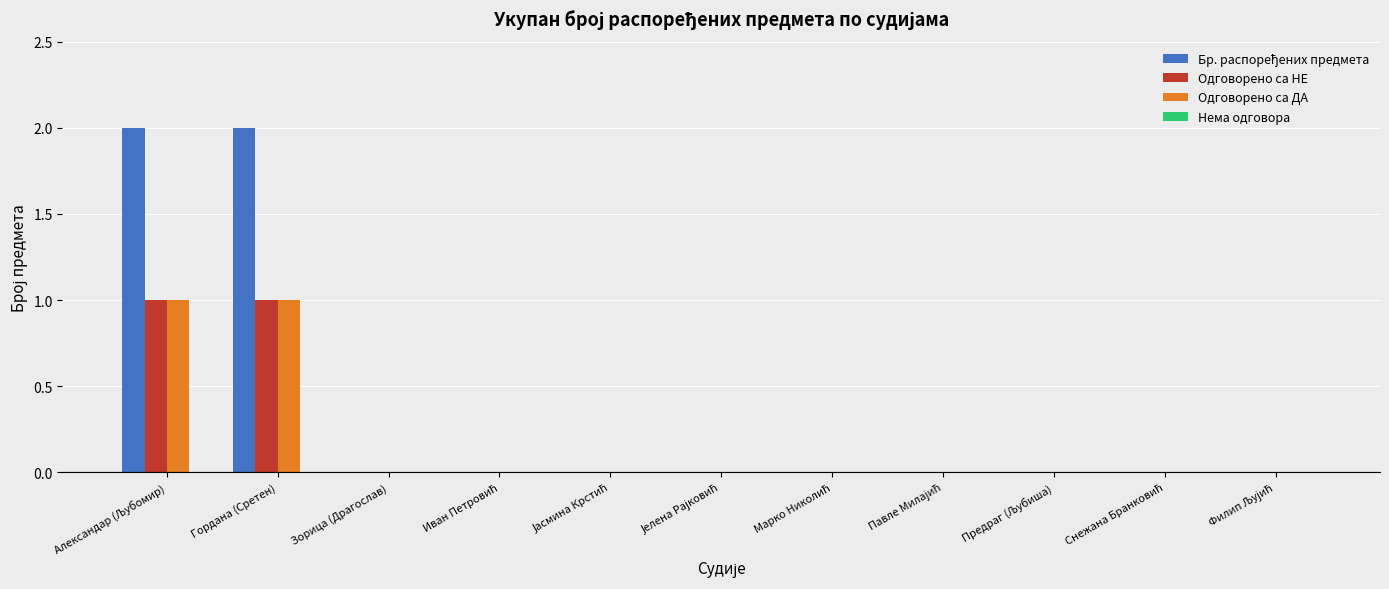

How many data points does each series have?

11